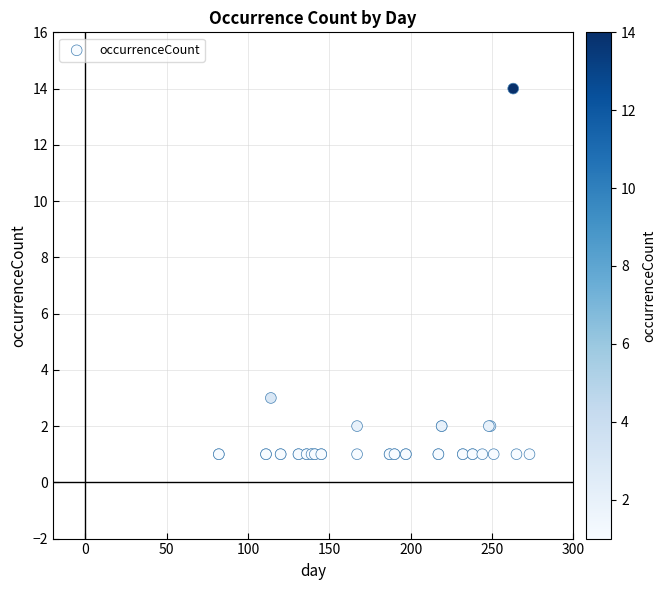

What Y value in the scatter plot is closest to 7?

3